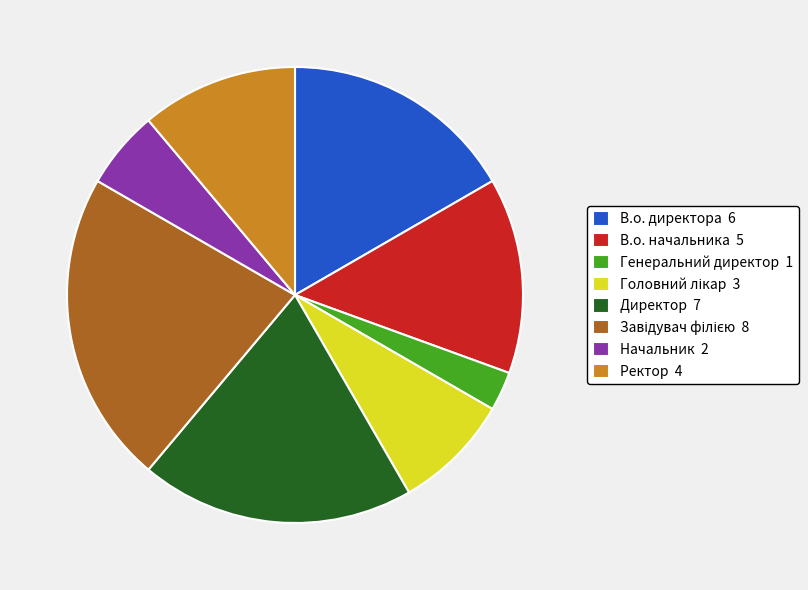

How many segments does this pie chart have?

8